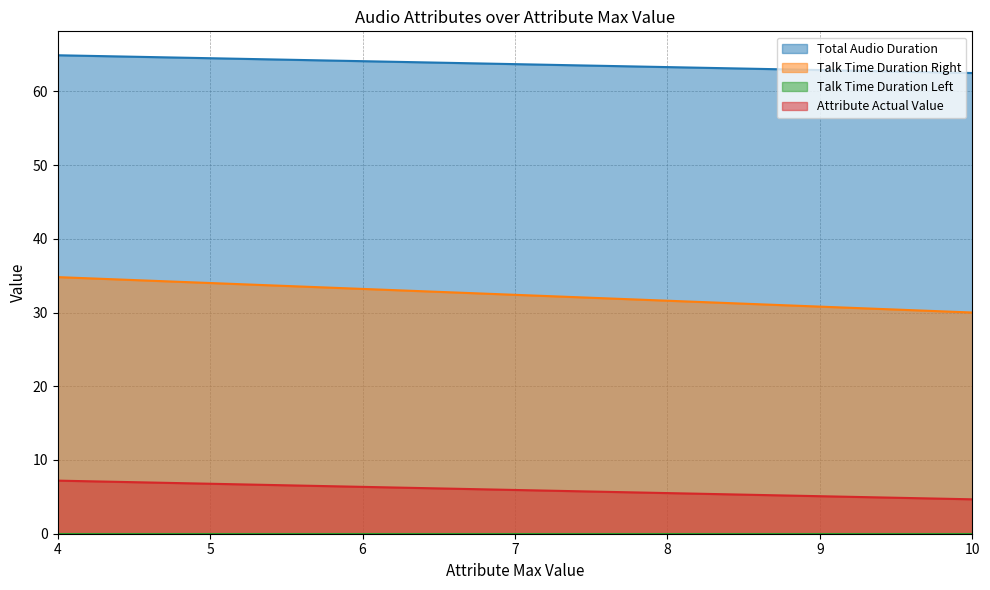

How many lines are shown in the chart?

4